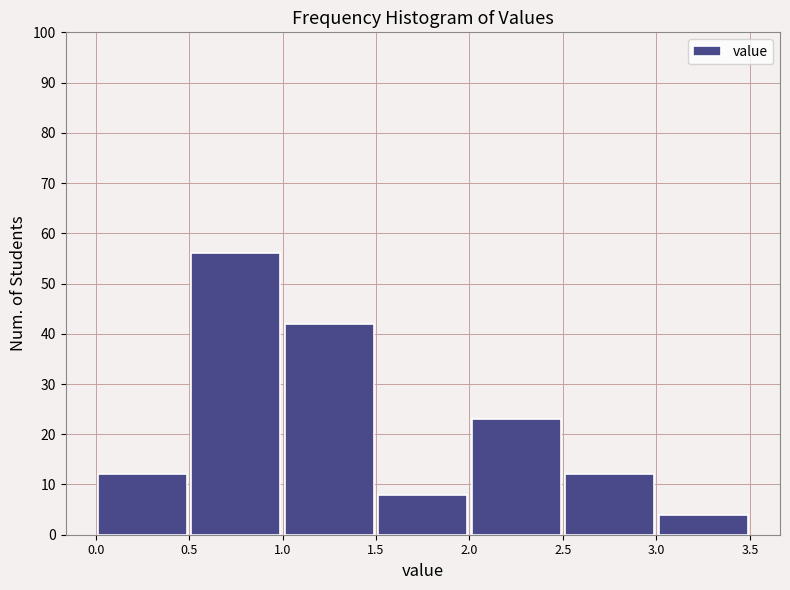

Reading left to right, list every bar in this chart as the range it spans on the x-axis followed by its height. The values are not printed on the chart, so give them approximately, as read against the axis.

0.0 to 0.5: 12
0.5 to 1.0: 56
1.0 to 1.5: 42
1.5 to 2.0: 8
2.0 to 2.5: 23
2.5 to 3.0: 12
3.0 to 3.5: 4